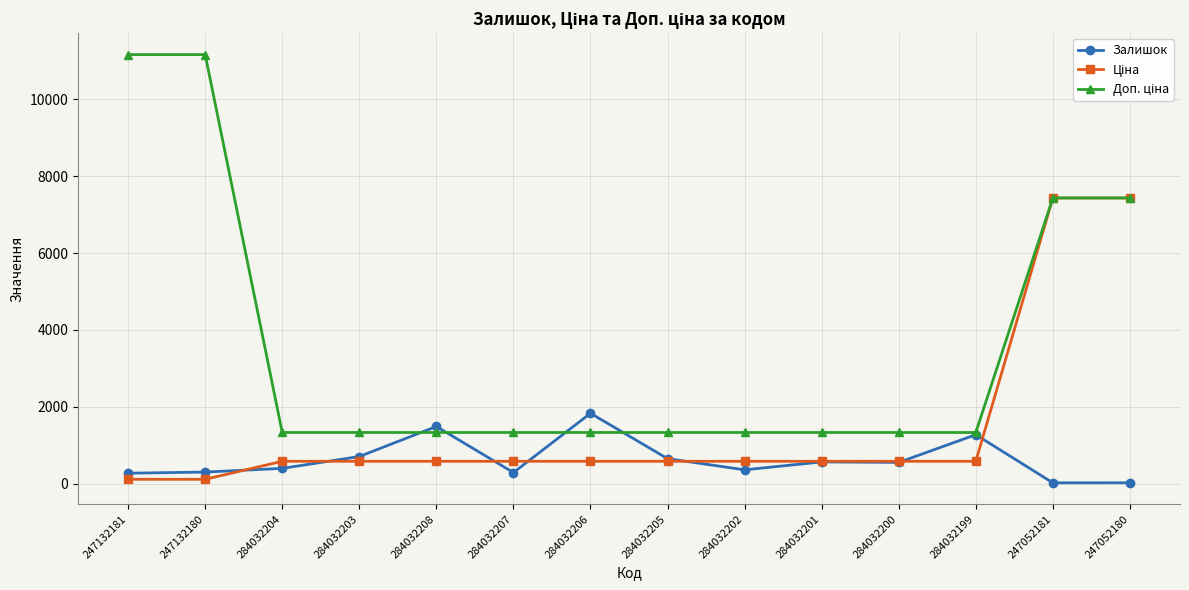

What is the difference between the highest and lowest values at 284032207?

1043.3